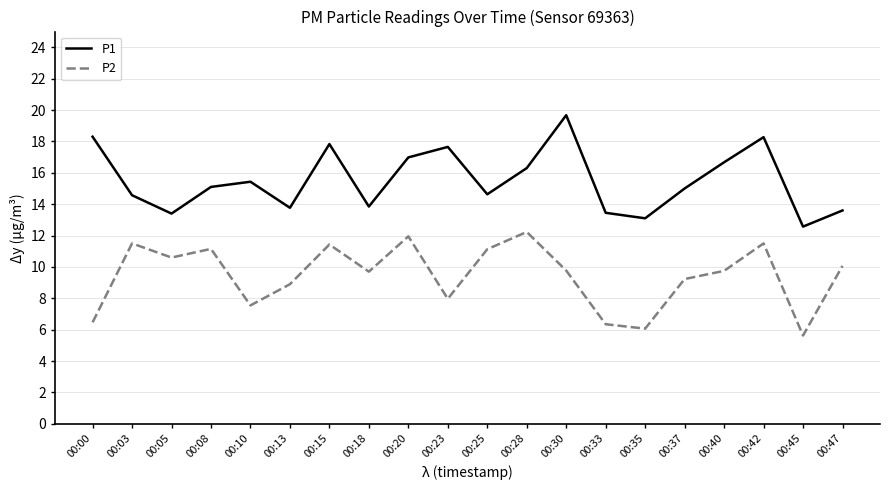

Which series has the widest spread of values?

P1